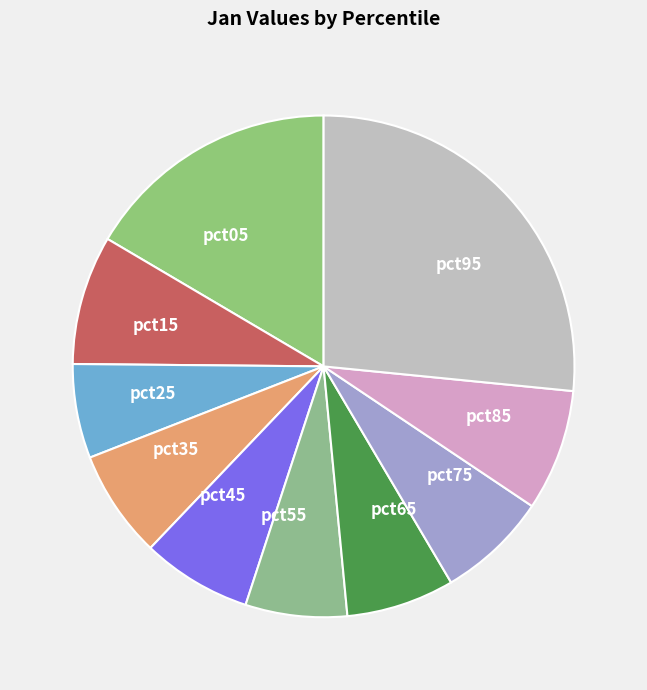

Is there a majority slice in this chart?

No